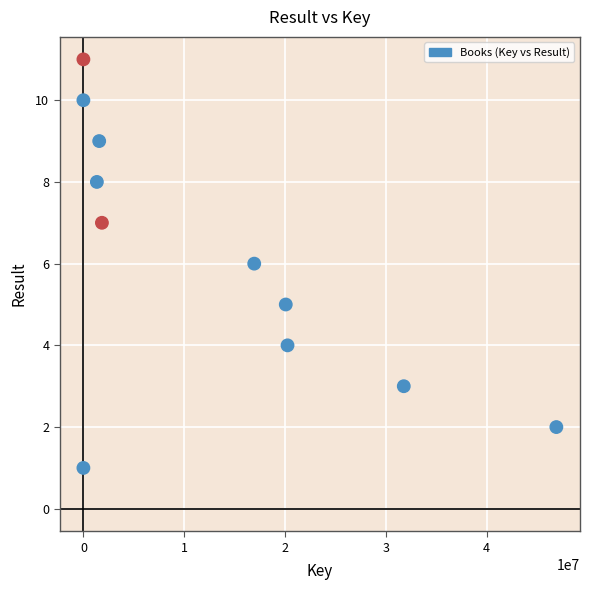

What is the range of X values (max minus min)?

46909962